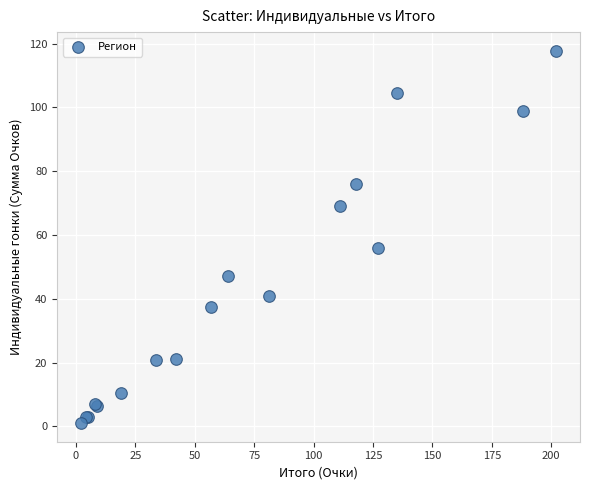

What Y value in the scatter plot is closest to 59?

56.0